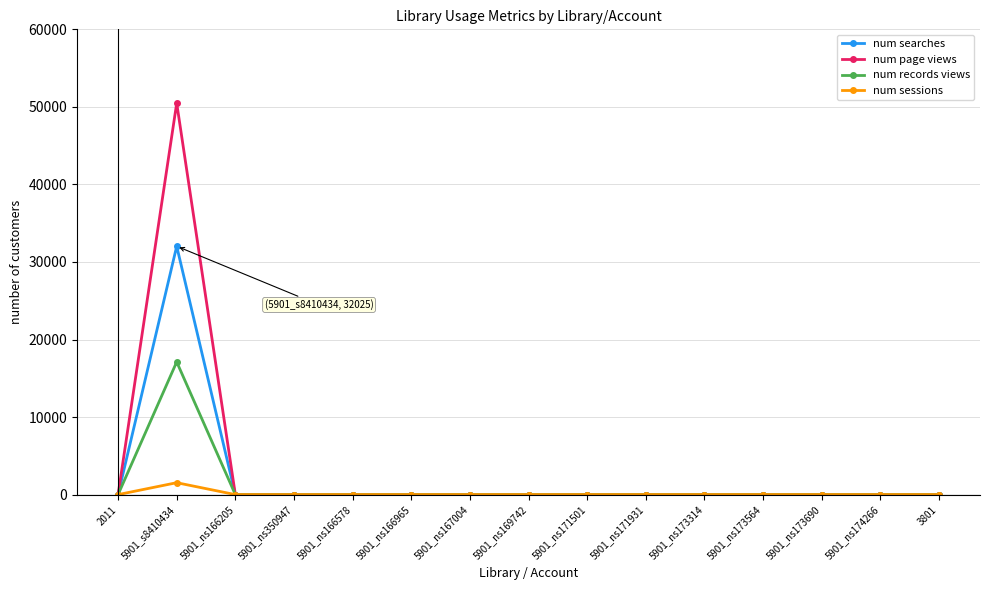

Reading left to right, what are all the values shown in this chart?

num searches: 2011=0	5901_s8410434=32025	5901_ns166205=0	5901_ns350947=0	5901_ns166578=0	5901_ns166965=0	5901_ns167004=0	5901_ns169742=0	5901_ns171501=0	5901_ns171931=0	5901_ns173314=0	5901_ns173564=0	5901_ns173690=0	5901_ns174266=0	3801=0
num page views: 2011=0	5901_s8410434=50482	5901_ns166205=0	5901_ns350947=0	5901_ns166578=0	5901_ns166965=0	5901_ns167004=0	5901_ns169742=0	5901_ns171501=0	5901_ns171931=0	5901_ns173314=0	5901_ns173564=0	5901_ns173690=0	5901_ns174266=0	3801=0
num records views: 2011=0	5901_s8410434=17110	5901_ns166205=0	5901_ns350947=0	5901_ns166578=0	5901_ns166965=0	5901_ns167004=0	5901_ns169742=0	5901_ns171501=0	5901_ns171931=0	5901_ns173314=0	5901_ns173564=0	5901_ns173690=0	5901_ns174266=0	3801=0
num sessions: 2011=0	5901_s8410434=1535	5901_ns166205=0	5901_ns350947=0	5901_ns166578=0	5901_ns166965=0	5901_ns167004=0	5901_ns169742=0	5901_ns171501=0	5901_ns171931=0	5901_ns173314=0	5901_ns173564=0	5901_ns173690=0	5901_ns174266=0	3801=0